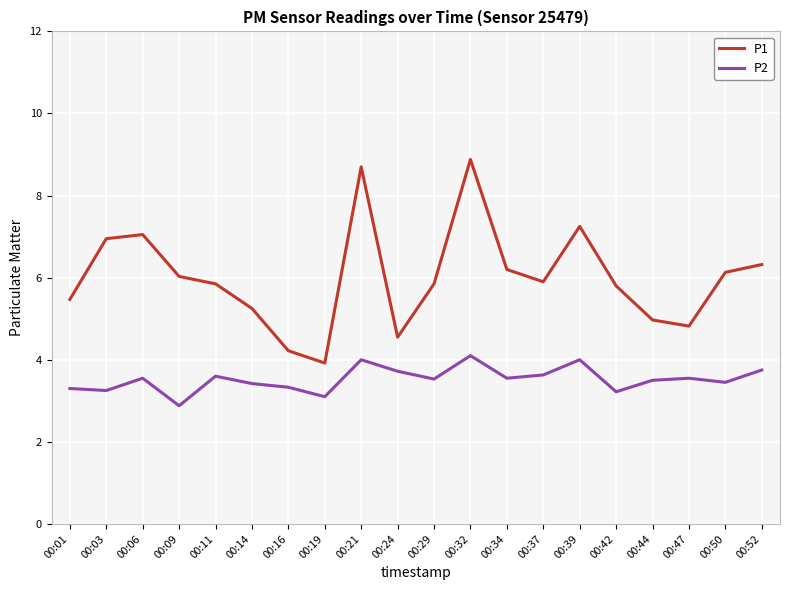

True or false: P1 has a value of 5.8 at 00:42.

True